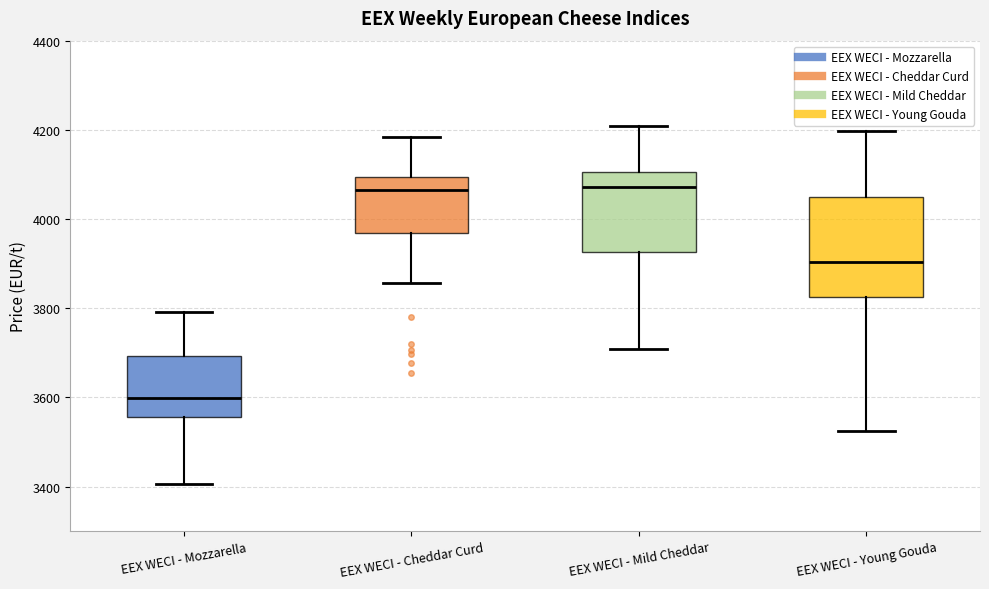

Reading left to right, transcribe this box plot: for each box, give where its median line is, the range the box spans, and where its two whiskers end, as read against the y-axis. The values are not printed on the chart, so give them approximately, as read against the axis.

EEX WECI - Mozzarella: median 3600, box 3560 to 3700, whiskers 3400 to 3800
EEX WECI - Cheddar Curd: median 4060, box 3960 to 4100, whiskers 3860 to 4180
EEX WECI - Mild Cheddar: median 4080, box 3920 to 4100, whiskers 3700 to 4200
EEX WECI - Young Gouda: median 3900, box 3820 to 4060, whiskers 3520 to 4200